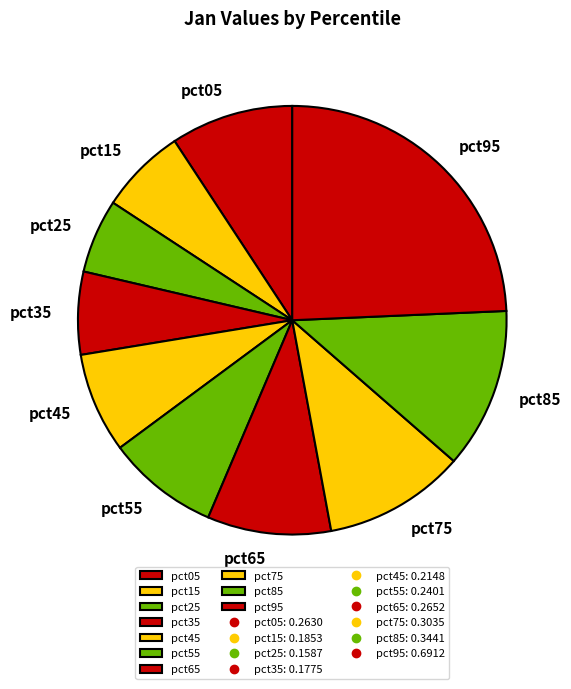

Is it true that pct65 is 9% of the pie?

True